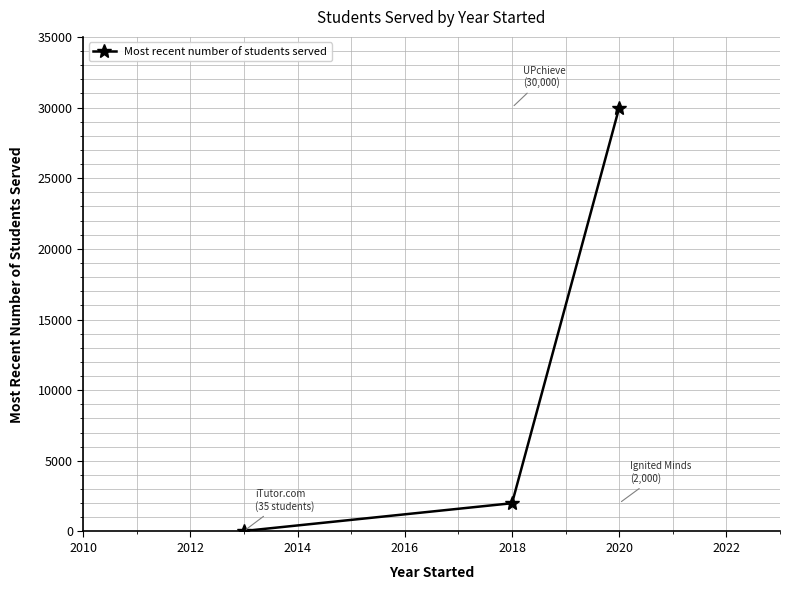

What is the sum of all values?

32035